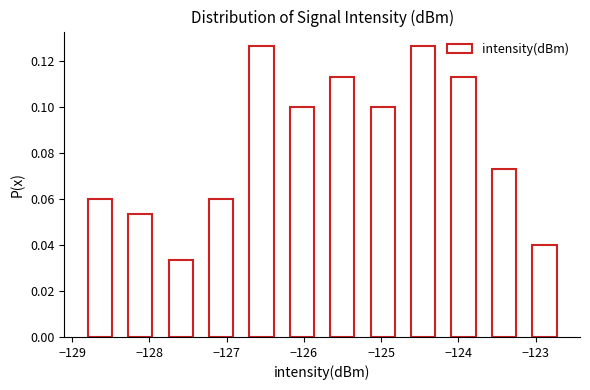

Reading left to right, list every bar in this chart as the range it spans on the x-axis followed by its height. Neither the bar edges nor the heights are printed on the chart, so give them approximately, as read against the axes.

-128.9 to -128.4: 0.060
-128.4 to -127.9: 0.054
-127.9 to -127.3: 0.034
-127.3 to -126.8: 0.060
-126.8 to -126.3: 0.126
-126.3 to -125.8: 0.100
-125.8 to -125.2: 0.114
-125.2 to -124.7: 0.100
-124.7 to -124.2: 0.126
-124.2 to -123.7: 0.114
-123.7 to -123.1: 0.074
-123.1 to -122.6: 0.040